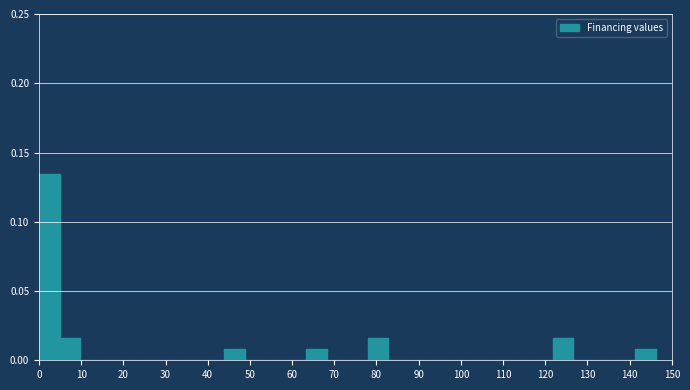

Which range on the x-axis has the tallest bar?

0 to 5